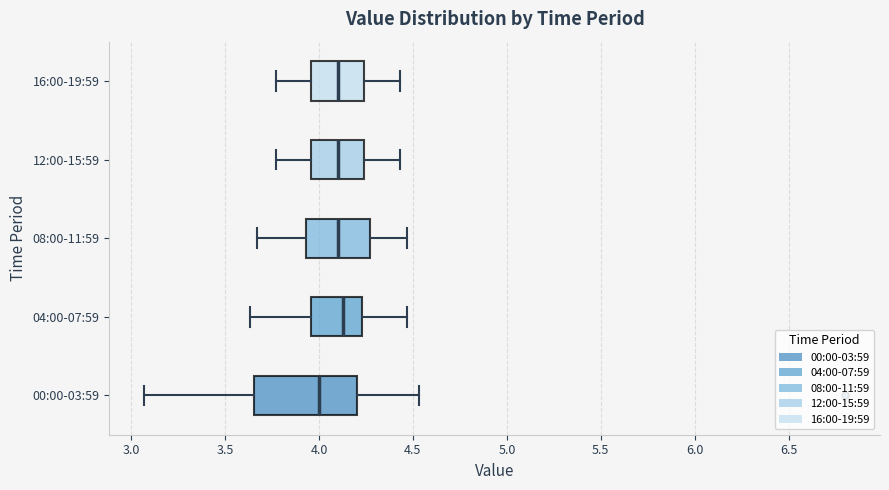

Where is the left edge of the box for 04:00-07:59 on the x-axis? The values are not printed on the chart, so give them approximately, as read against the axis.

3.95